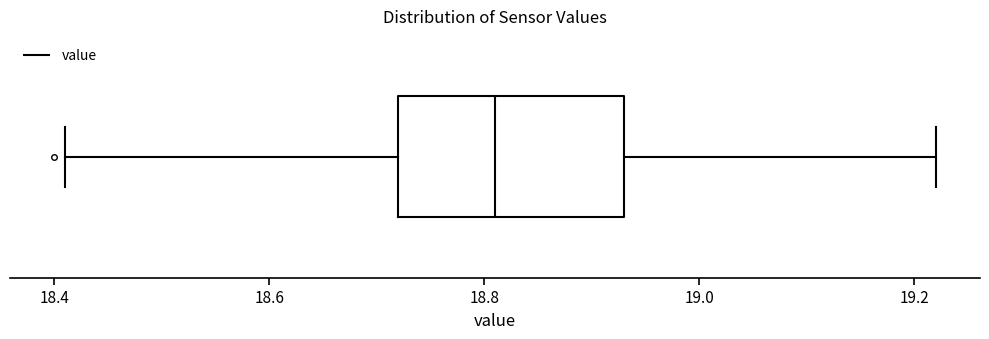

Read this box plot against the x-axis: the position of the median line, the range covered by the box, and the ends of both whiskers. The values are not printed on the chart, so give them approximately, as read against the axis.

median 18.82, box 18.72 to 18.94, whiskers 18.42 to 19.22